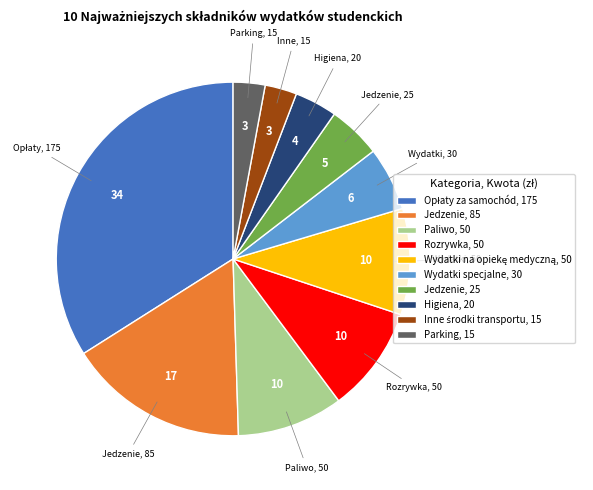

True or false: Rozrywka, 50 accounts for 2% of the total.

False